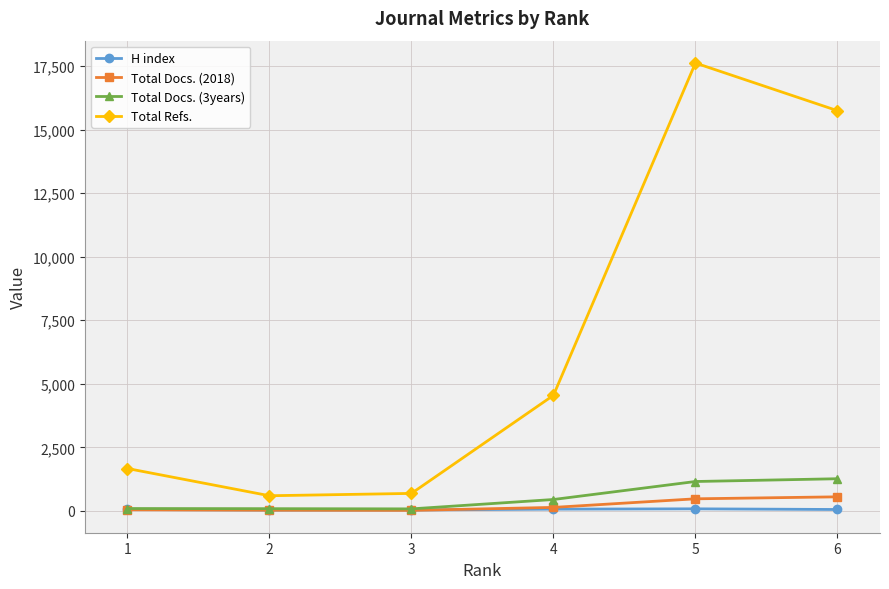

At how many categories does at least one series exceed 15613?

2